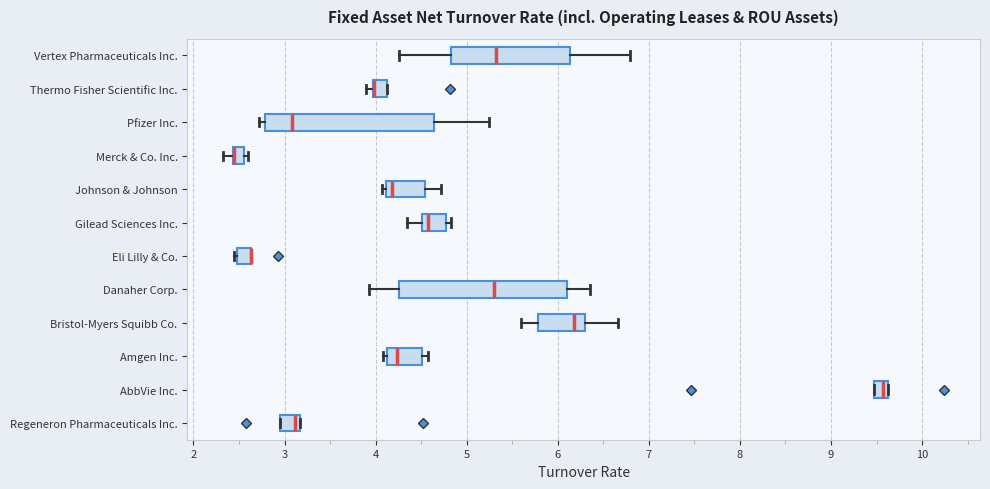

Where does the median line of the box for Pfizer Inc. sit on the x-axis? The values are not printed on the chart, so give them approximately, as read against the axis.

3.1